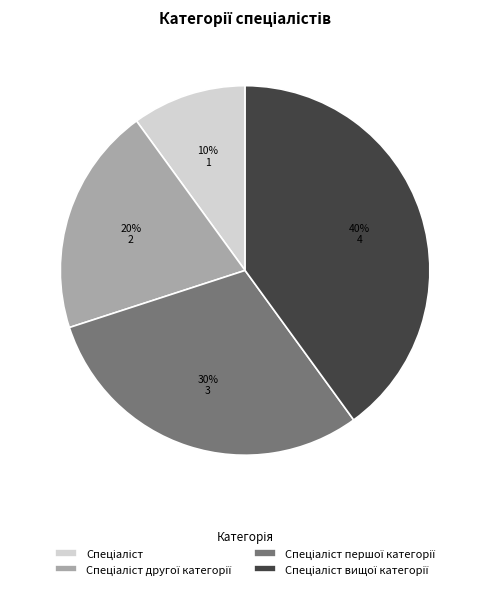

To the nearest percent, what is the difference between the largest and smallest slice percentages?

30%